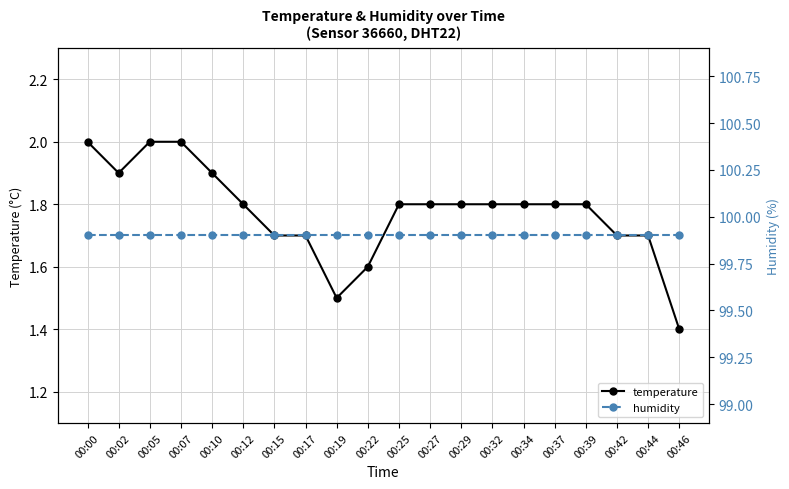

Read the temperature value at 00:44.

1.7